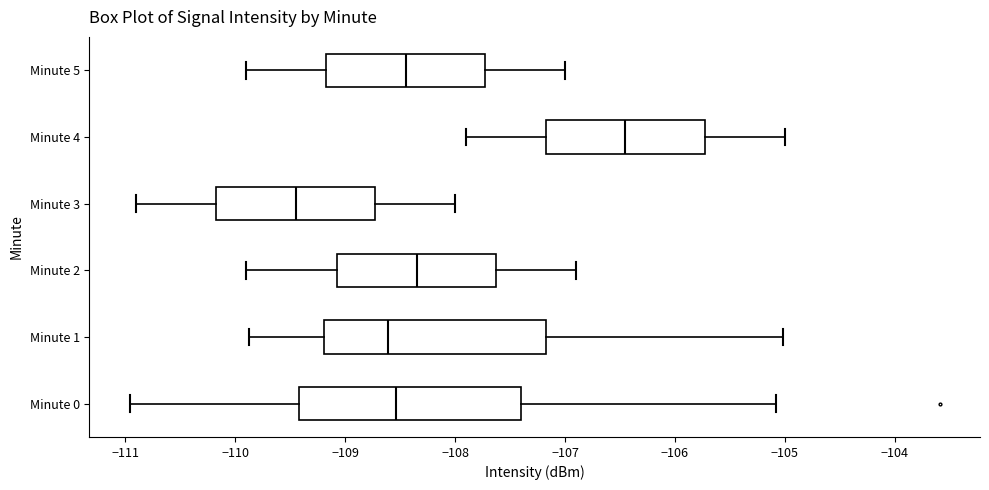

Where does the left whisker of the box for Minute 3 end on the x-axis? The values are not printed on the chart, so give them approximately, as read against the axis.

-110.9